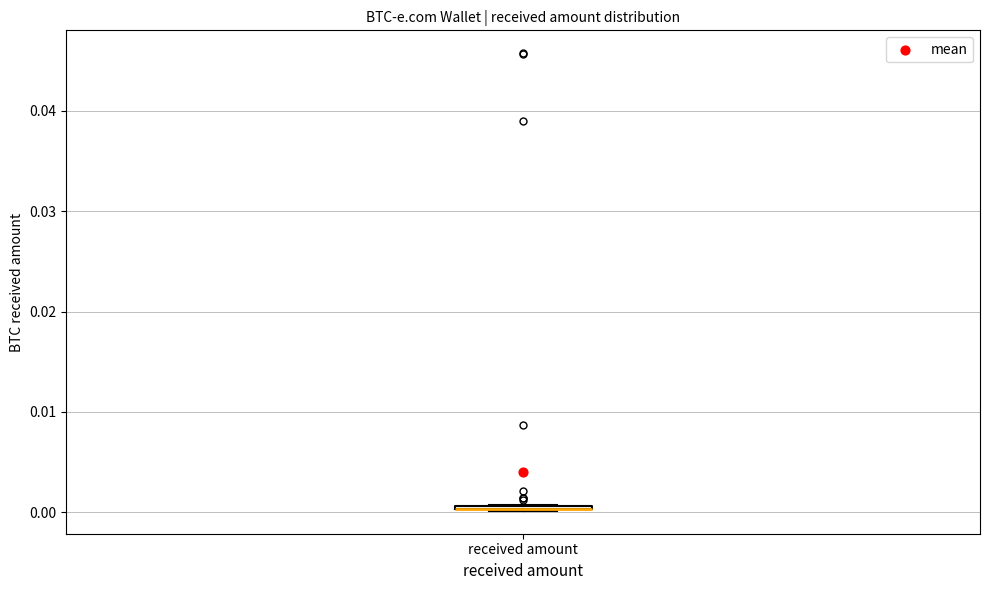

Where is the upper edge of the box for received amount on the y-axis? The values are not printed on the chart, so give them approximately, as read against the axis.

0.001